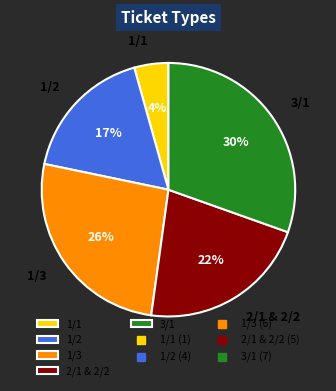

True or false: 2/1 & 2/2 accounts for 22% of the total.

True